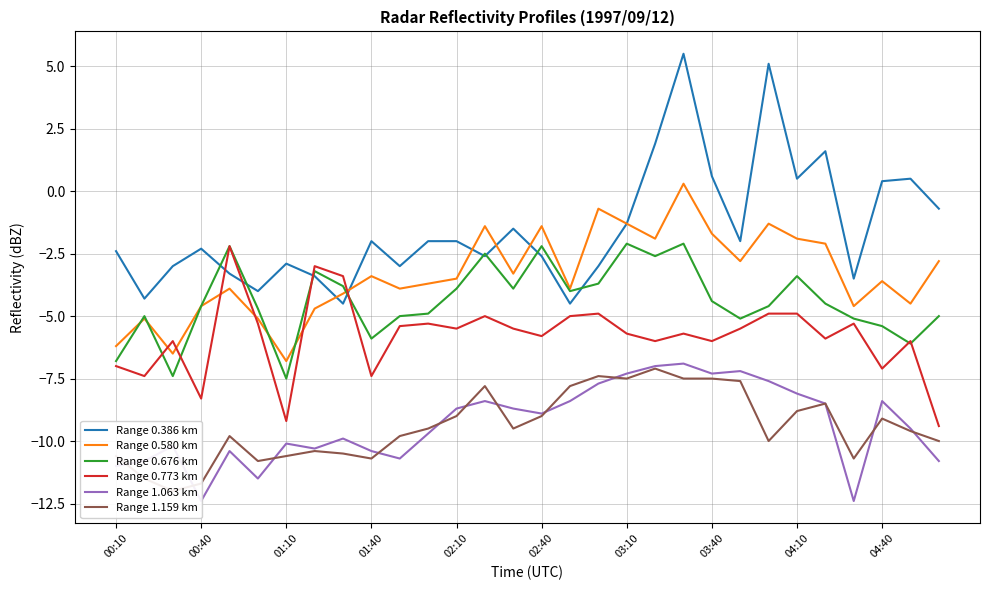

True or false: Range 0.773 km has a value of -4.9 at 23.

True